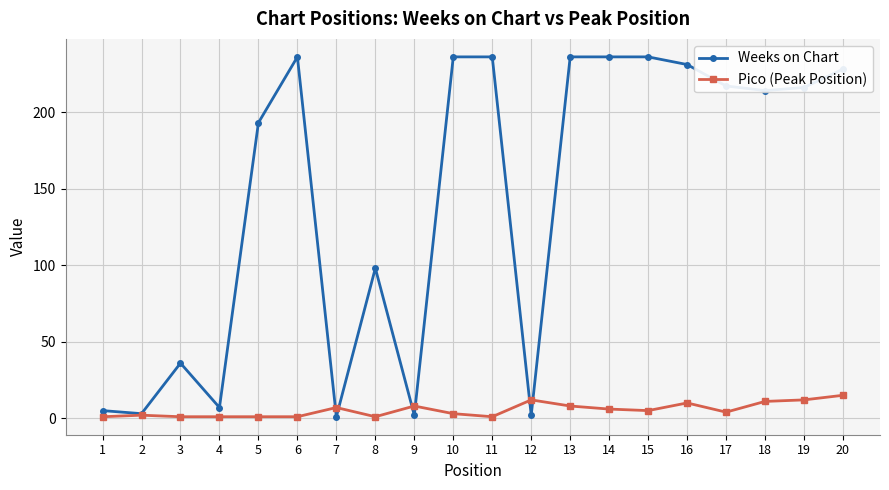

Where is the first local maximum for Weeks on Chart?

3